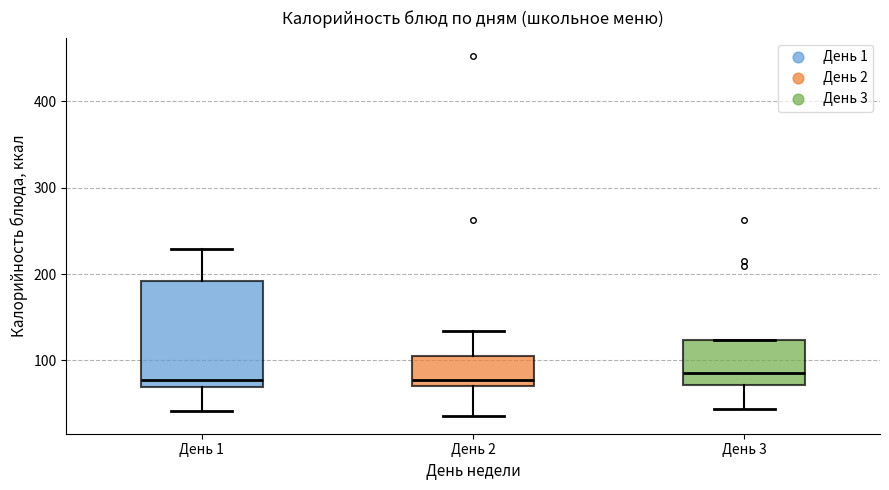

Where does the median line of the box for День 3 sit on the y-axis? The values are not printed on the chart, so give them approximately, as read against the axis.

90